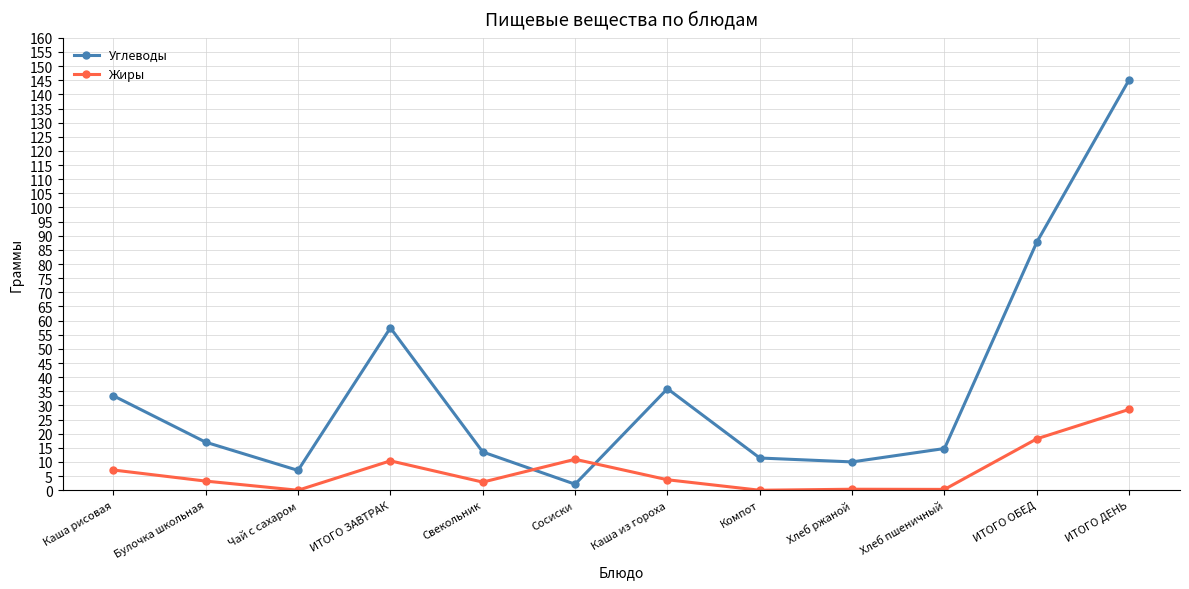

What position from the right is ИТОГО ЗАВТРАК?

9